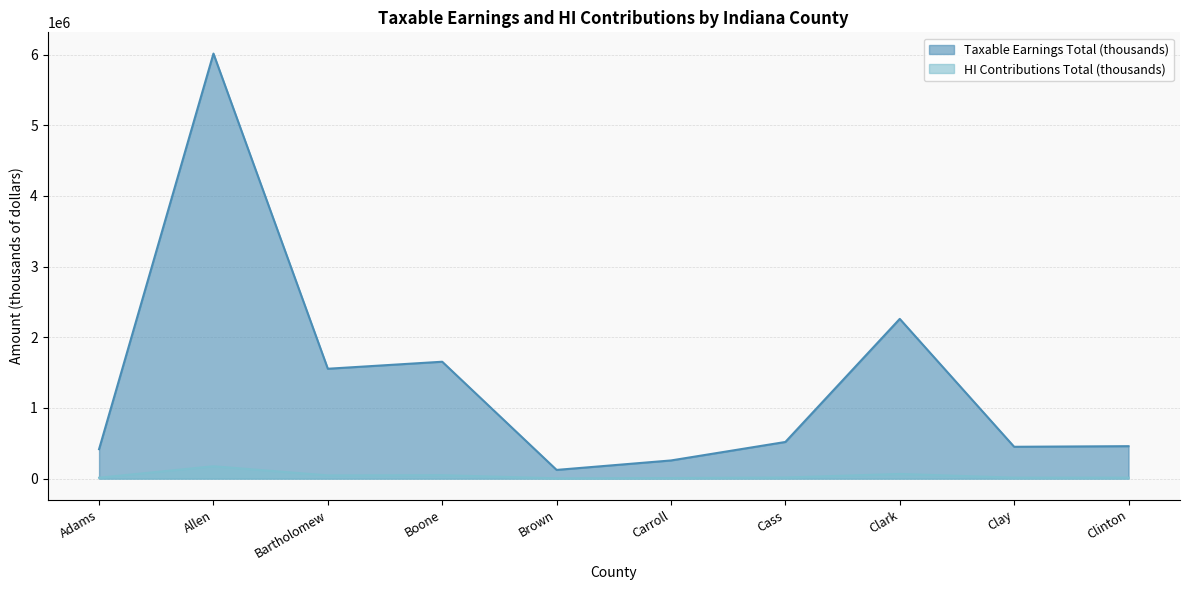

How many lines are shown in the chart?

2